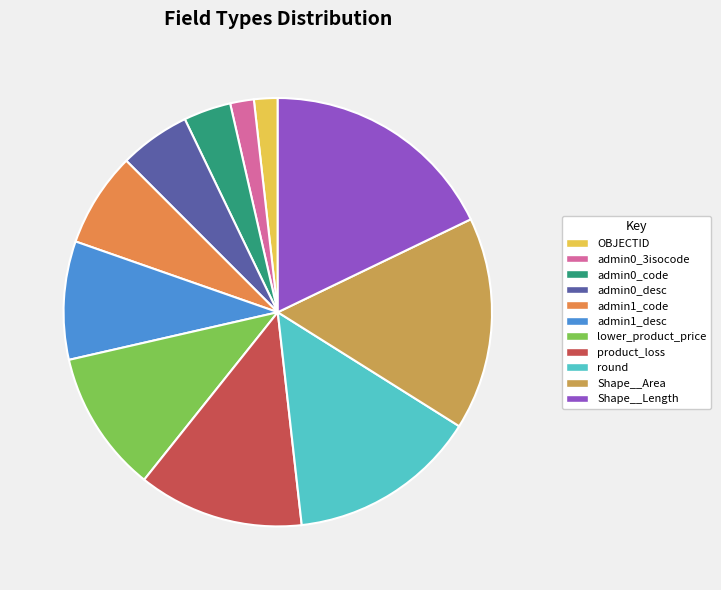

What is the largest slice in the pie chart?

Shape__Length